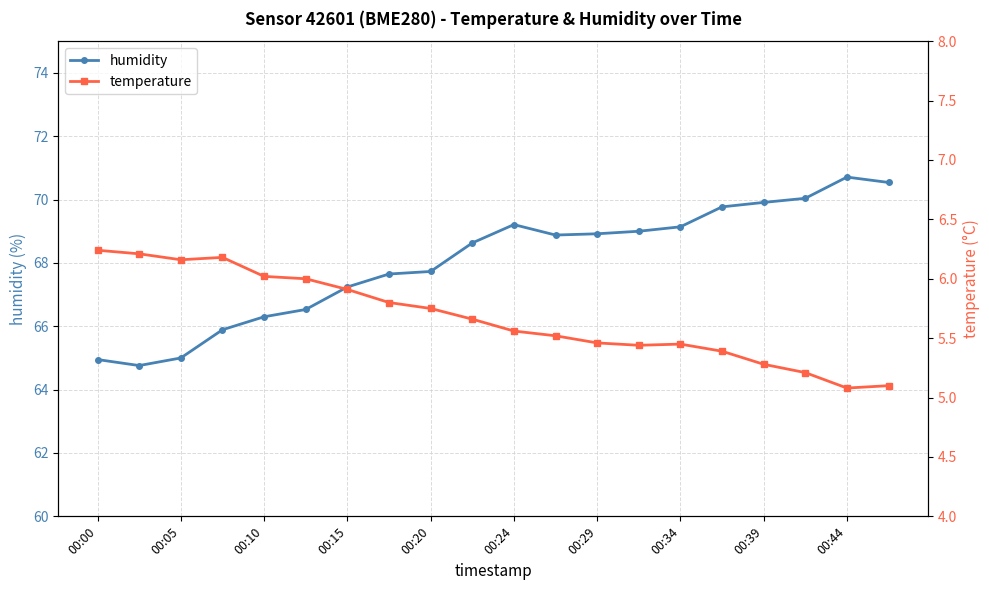

True or false: temperature has more than 2 points higher than both neighbors.

False